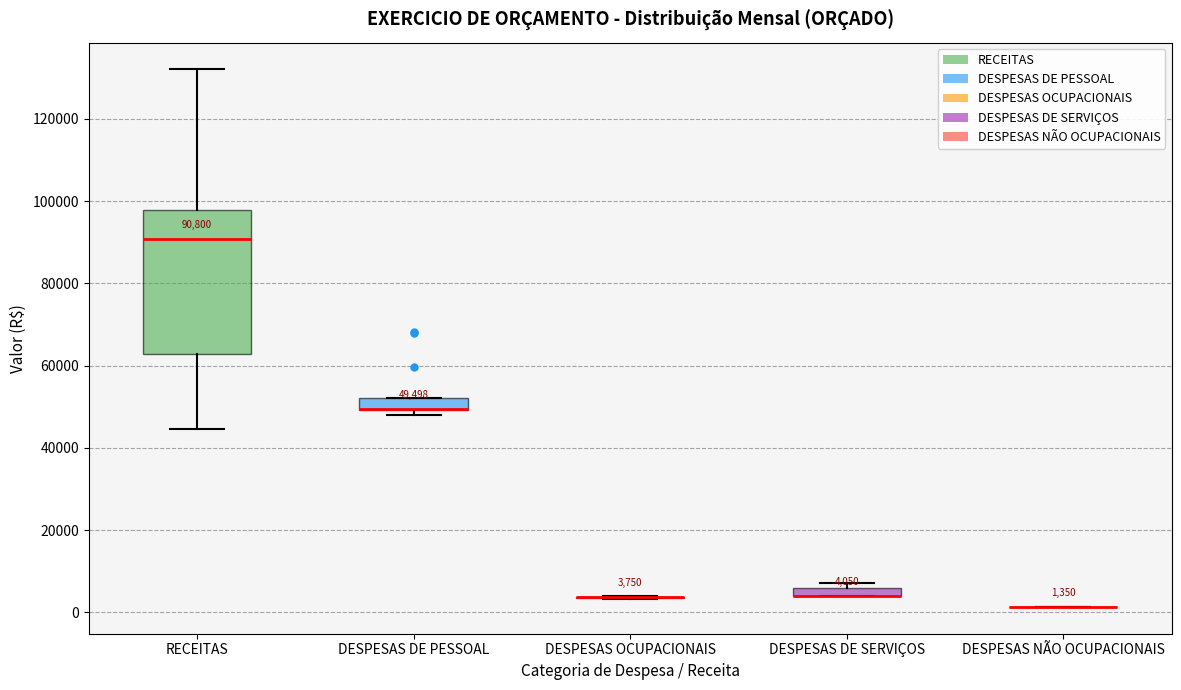

Comparing the boxes themselves (not the whiskers), which one is the tallest?

RECEITAS